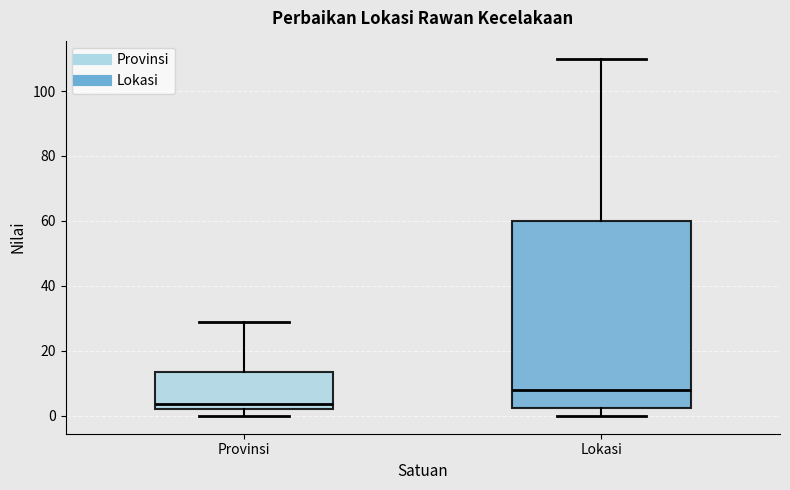

Which box has the lowest median line?

Provinsi